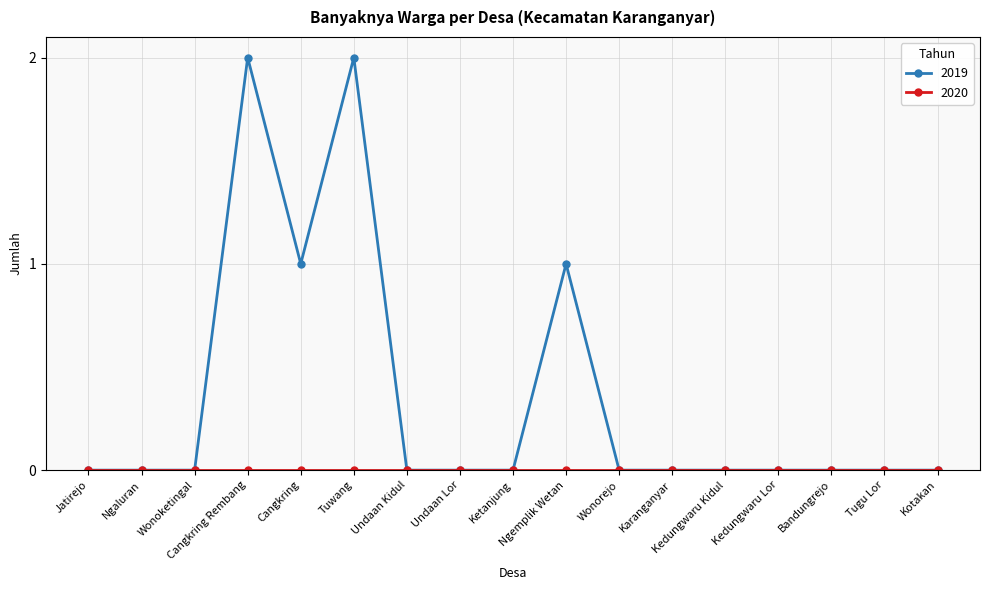

What is the label of the 15th point from the left?

Bandungrejo